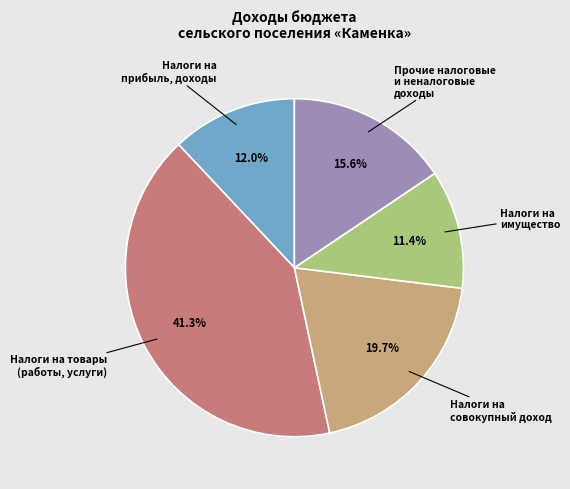

What is the smallest slice in the pie chart?

Налоги на имущество